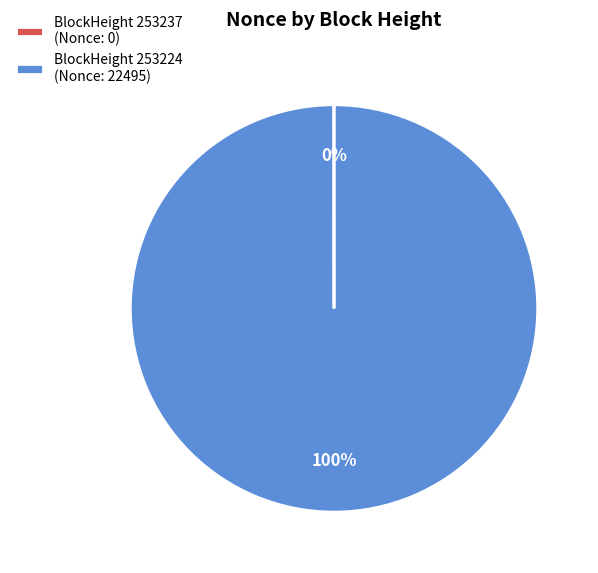

To the nearest percent, what portion does BlockHeight 253224 (Nonce: 22495) represent?

100%